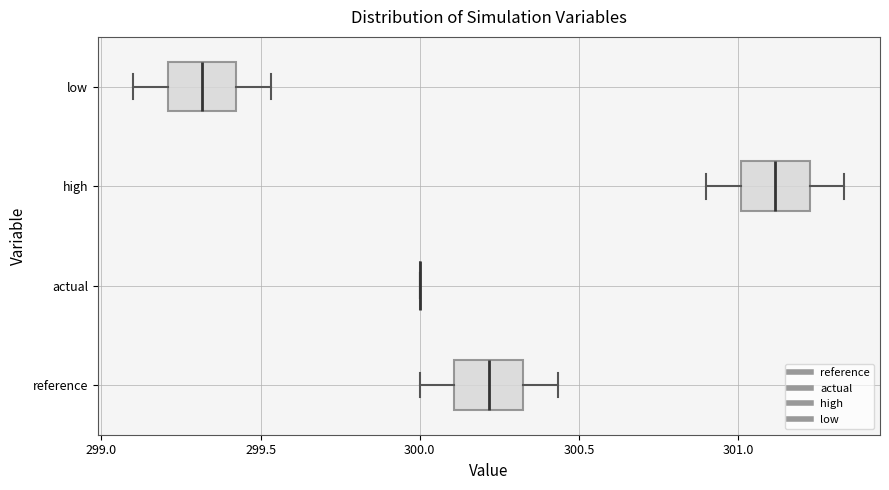

Reading bottom to top, read every box against the x-axis: the position of its median line, the range the box covers, and the ends of its whiskers. The values are not printed on the chart, so give them approximately, as read against the axis.

reference: median 300.20, box 300.10 to 300.30, whiskers 300.00 to 300.45
actual: box collapsed to a line at 300.00, whiskers 300.00 to 300.00
high: median 301.10, box 301.00 to 301.25, whiskers 300.90 to 301.35
low: median 299.30, box 299.20 to 299.40, whiskers 299.10 to 299.55